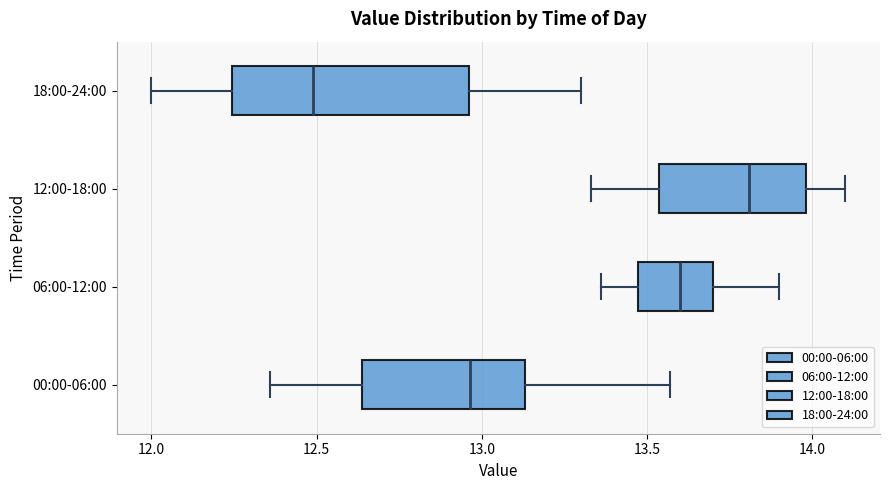

Comparing the boxes themselves (not the whiskers), which one is the widest?

18:00-24:00